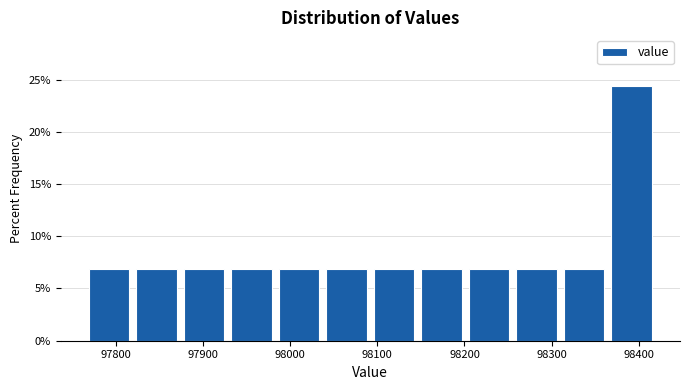

Reading left to right, transcribe this chart: for each bar, give the range it covers on the x-axis and its height. Neither the bar edges nor the heights are printed on the chart, so give them approximately, as read against the axes.

97770 to 97820: 7.0
97820 to 97870: 7.0
97870 to 97930: 7.0
97930 to 97980: 7.0
97980 to 98040: 7.0
98040 to 98090: 7.0
98090 to 98150: 7.0
98150 to 98200: 7.0
98200 to 98260: 7.0
98260 to 98310: 7.0
98310 to 98360: 7.0
98360 to 98420: 24.5